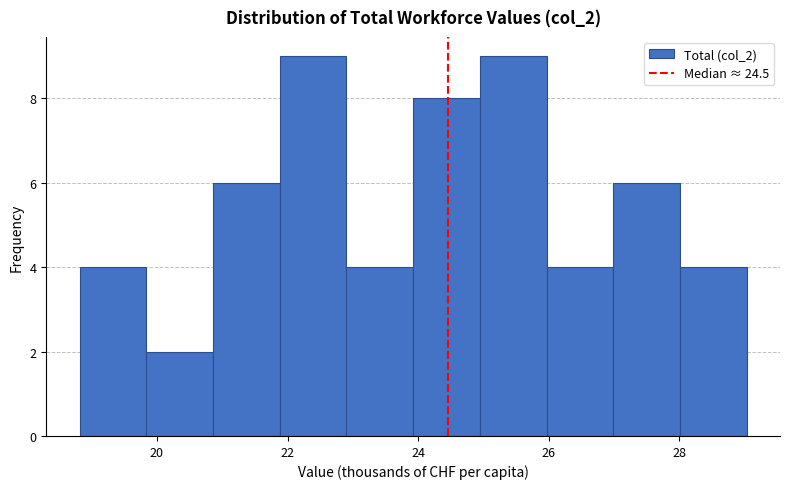

Reading left to right, transcribe this chart: for each bar, give the range it covers on the x-axis and its height. Neither the bar edges nor the heights are printed on the chart, so give them approximately, as read against the axes.

18.8 to 19.8: 4
19.8 to 20.8: 2
20.8 to 21.8: 6
21.8 to 23.0: 9
23.0 to 24.0: 4
24.0 to 25.0: 8
25.0 to 26.0: 9
26.0 to 27.0: 4
27.0 to 28.0: 6
28.0 to 29.0: 4